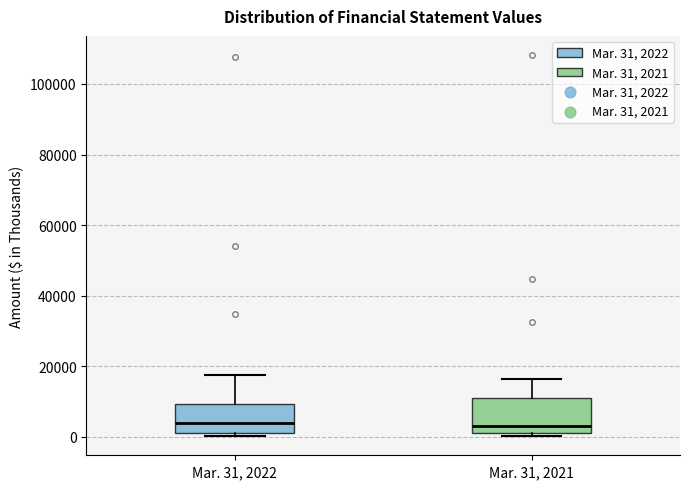

Reading left to right, read every box against the y-axis: the position of its median line, the range the box covers, and the ends of its whiskers. The values are not printed on the chart, so give them approximately, as read against the axis.

Mar. 31, 2022: median 4000, box 2000 to 10000, whiskers 0 to 18000
Mar. 31, 2021: median 4000, box 2000 to 12000, whiskers 0 to 16000